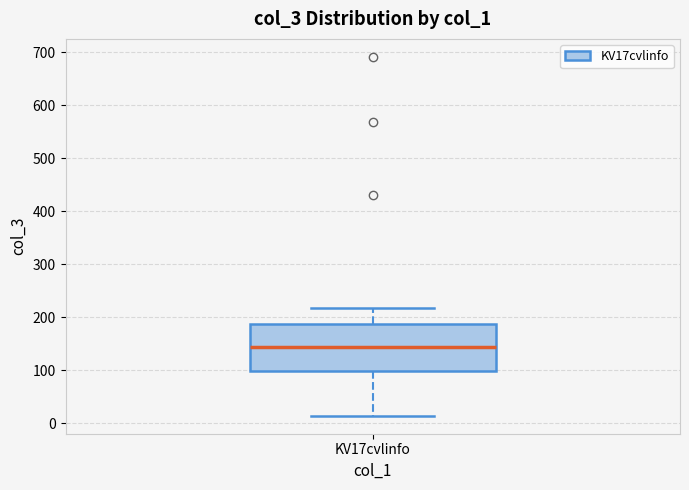

Transcribe this box plot: give where the median line is, the range the box spans, and where the two whiskers end, as read against the y-axis. The values are not printed on the chart, so give them approximately, as read against the axis.

median 140, box 100 to 190, whiskers 10 to 220